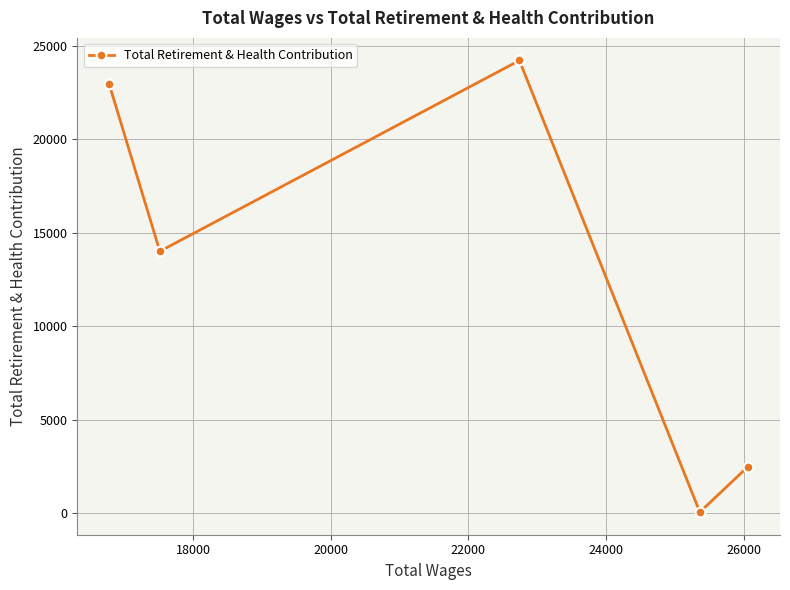

What is the difference between the maximum and second lowest values?

21713